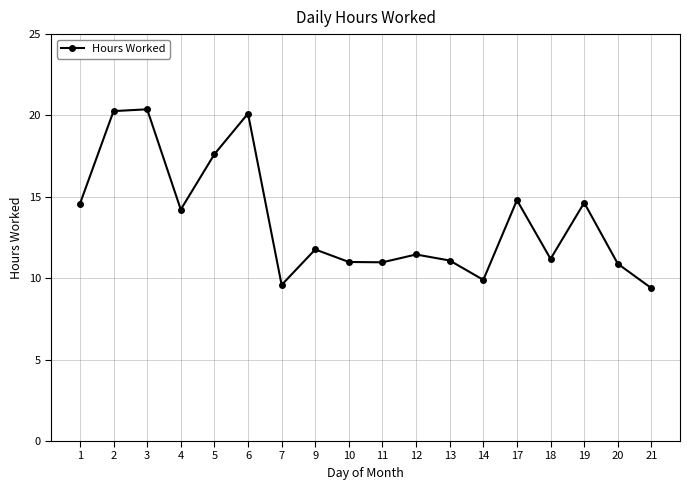

Where does the data first go above 11?

1